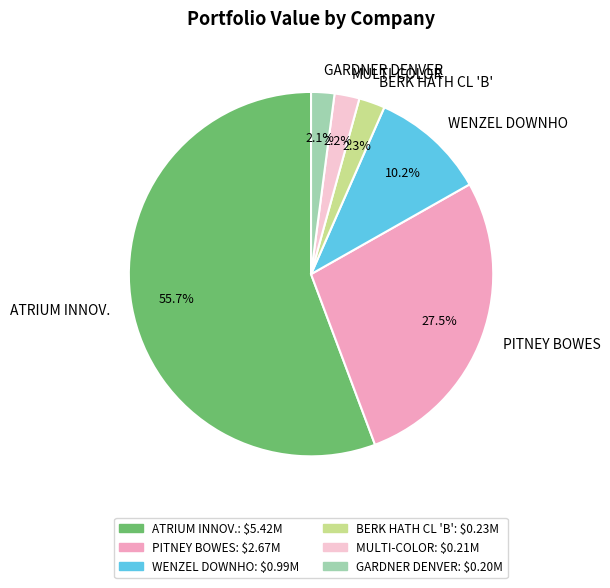

To the nearest percent, what portion does ATRIUM INNOV. represent?

56%